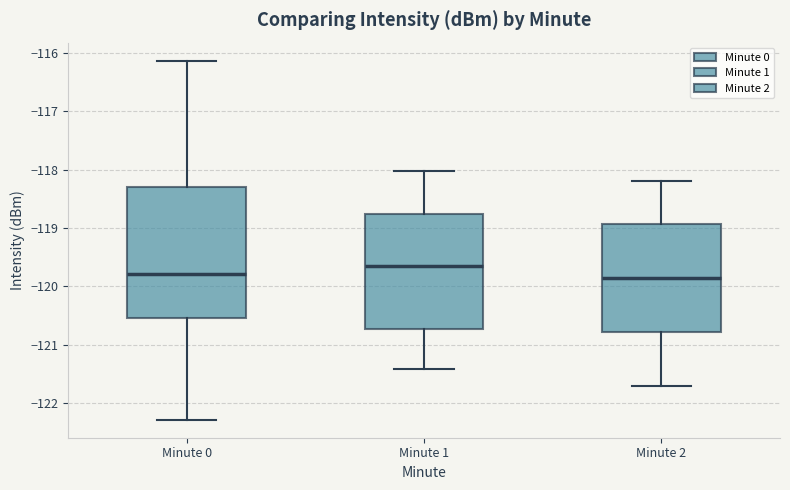

Reading left to right, read every box against the y-axis: the position of its median line, the range the box covers, and the ends of its whiskers. The values are not printed on the chart, so give them approximately, as read against the axis.

Minute 0: median -119.8, box -120.5 to -118.3, whiskers -122.3 to -116.1
Minute 1: median -119.6, box -120.7 to -118.8, whiskers -121.4 to -118.0
Minute 2: median -119.8, box -120.8 to -118.9, whiskers -121.7 to -118.2